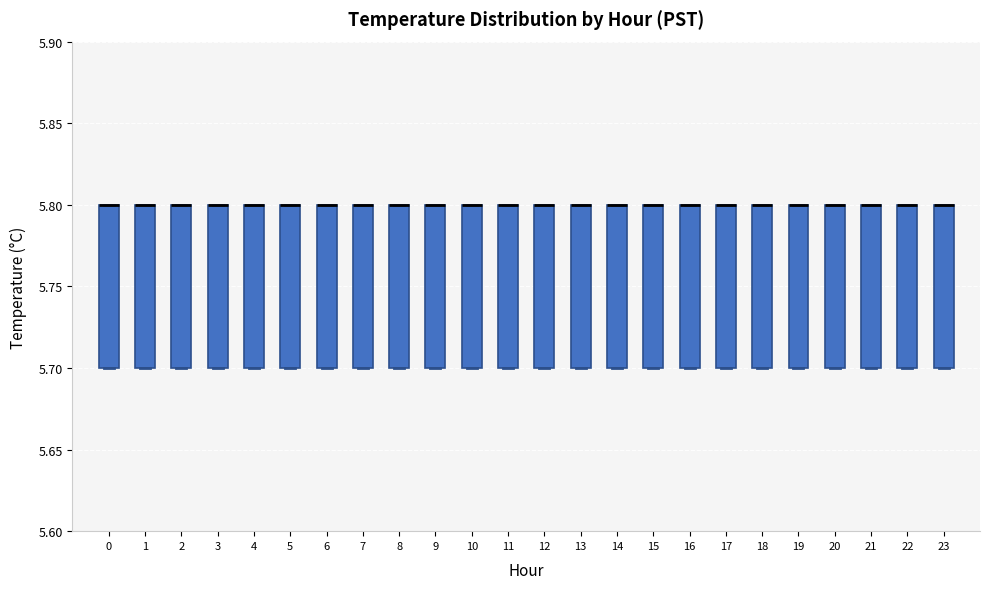

Where is the lower edge of the box at x = 4 on the y-axis? The values are not printed on the chart, so give them approximately, as read against the axis.

5.7